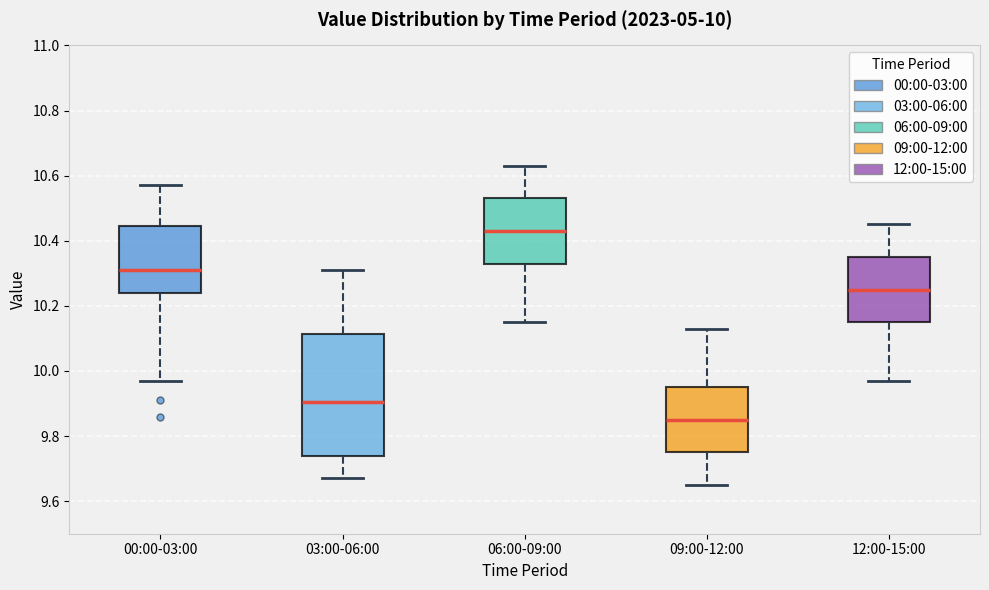

Which box is the tallest, from its lower edge to its upper edge?

03:00-06:00